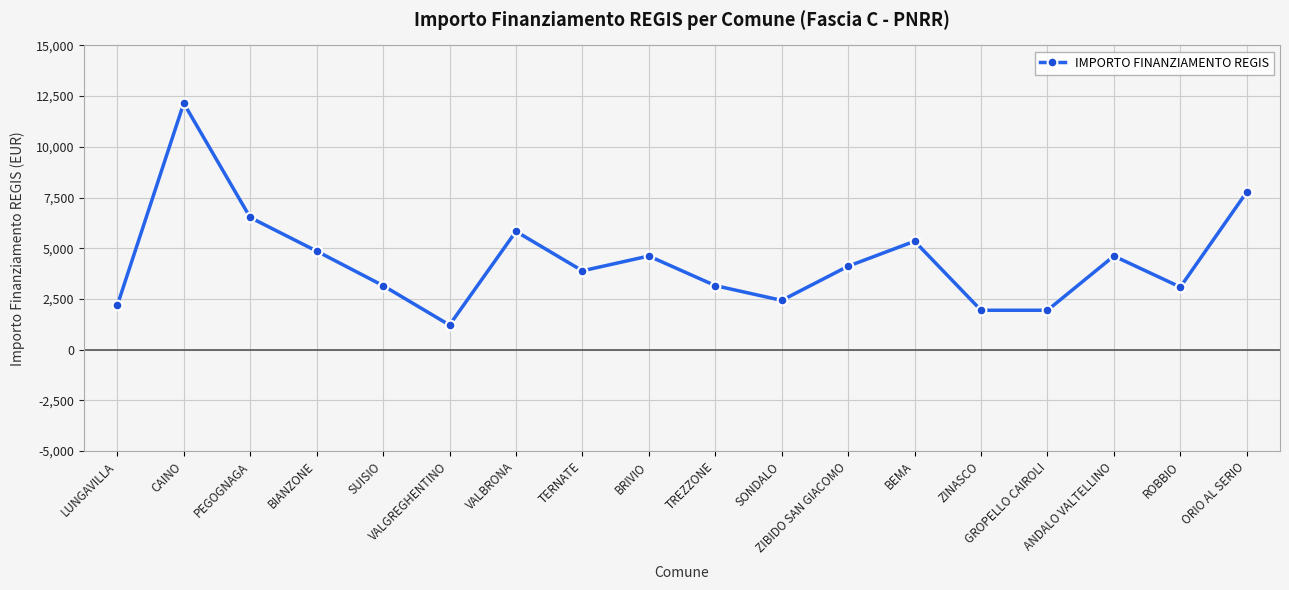

What is the change in value from TERNATE to ORIO AL SERIO?

+3888